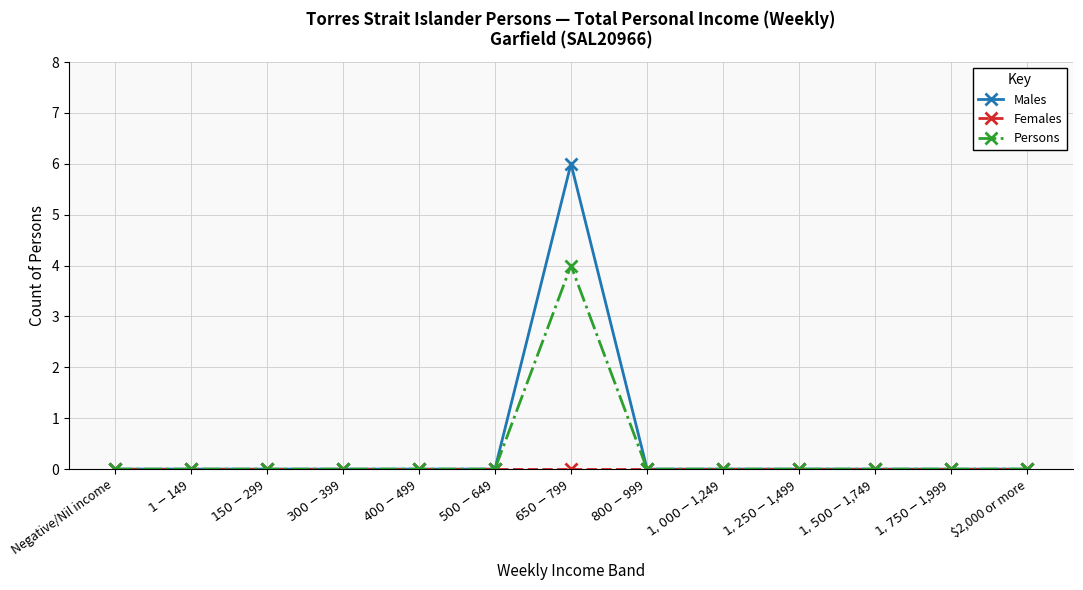

True or false: Persons has more than 0 interior local peaks.

True